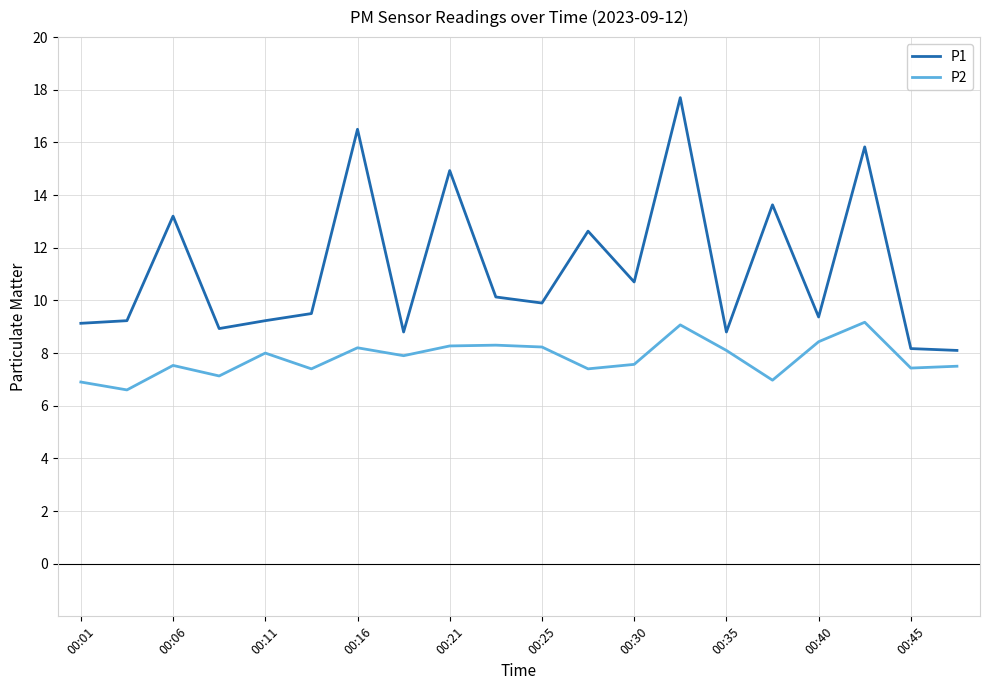

What is the difference between the maximum and minimum values in the P1 series?

9.6